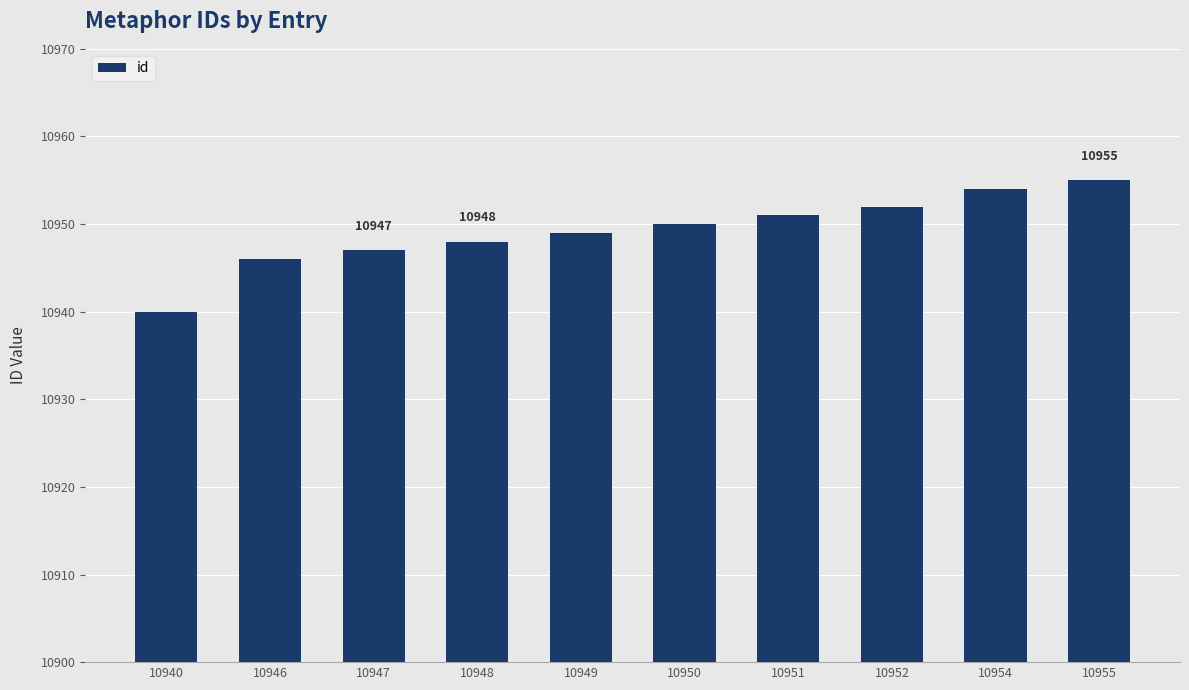

What is the value of the 2nd bar from the left?

10946